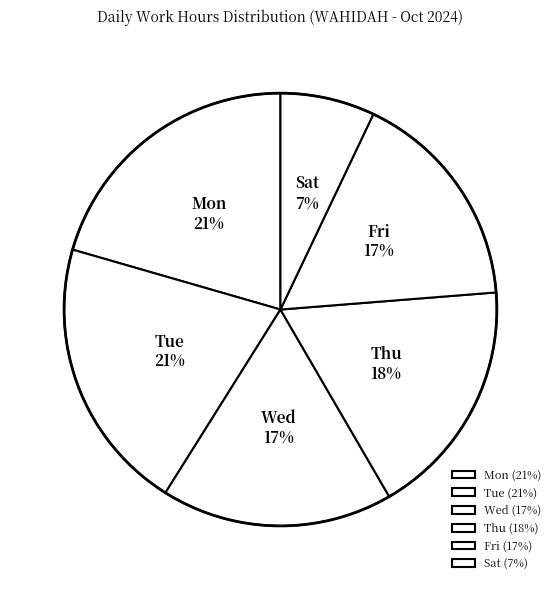

Is it true that Sat is 7% of the pie?

True